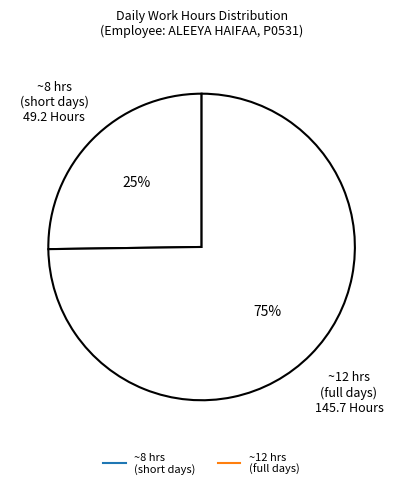

How many segments does this pie chart have?

2